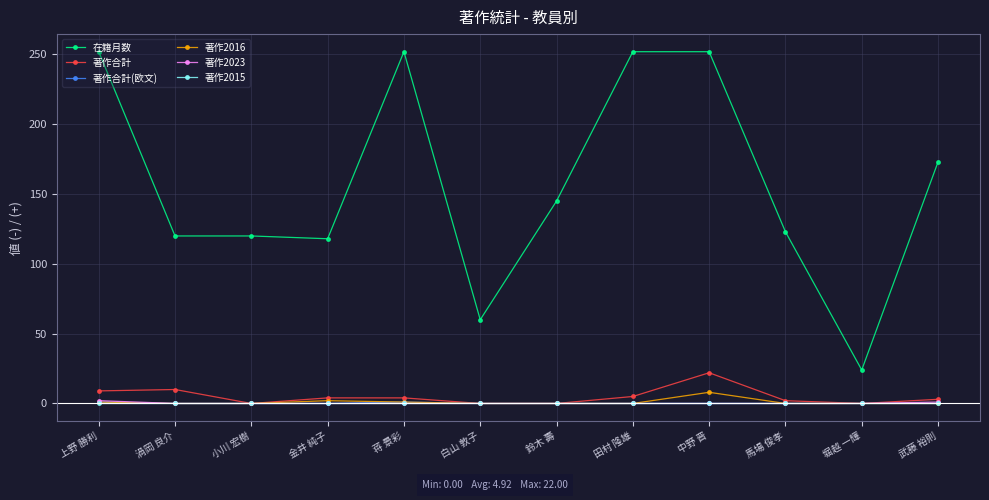

At how many categories does at least one series exceed 106?

10